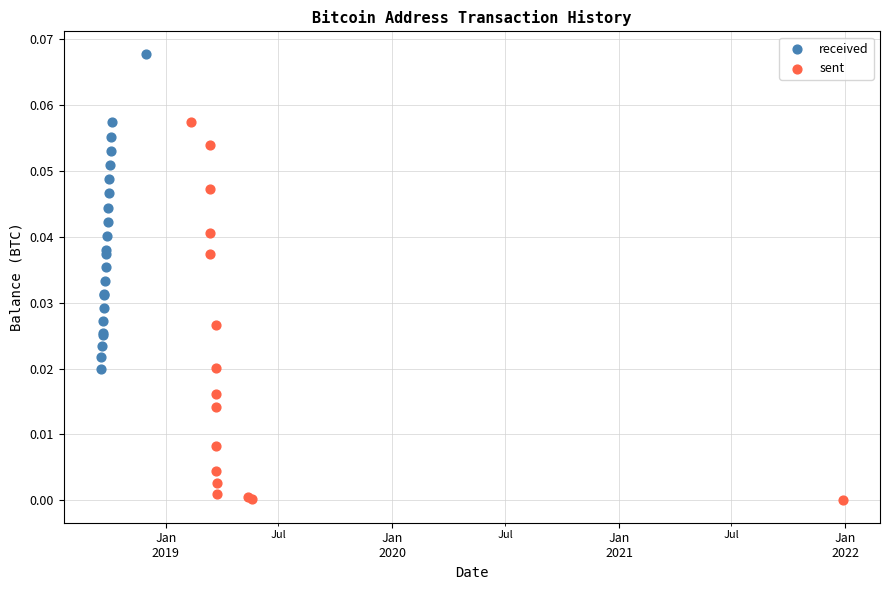

Which series reaches the minimum Y coordinate?

sent